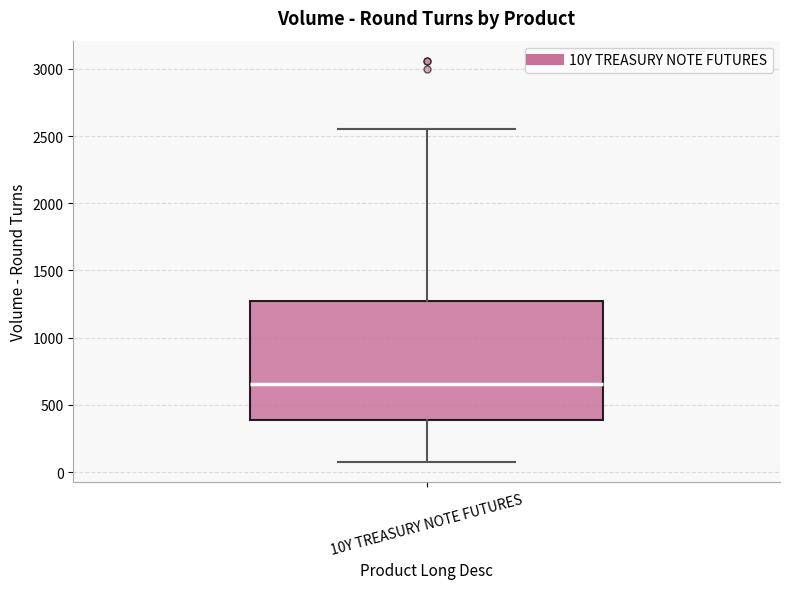

Read this box plot against the y-axis: the position of the median line, the range covered by the box, and the ends of both whiskers. The values are not printed on the chart, so give them approximately, as read against the axis.

median 650, box 400 to 1300, whiskers 100 to 2550